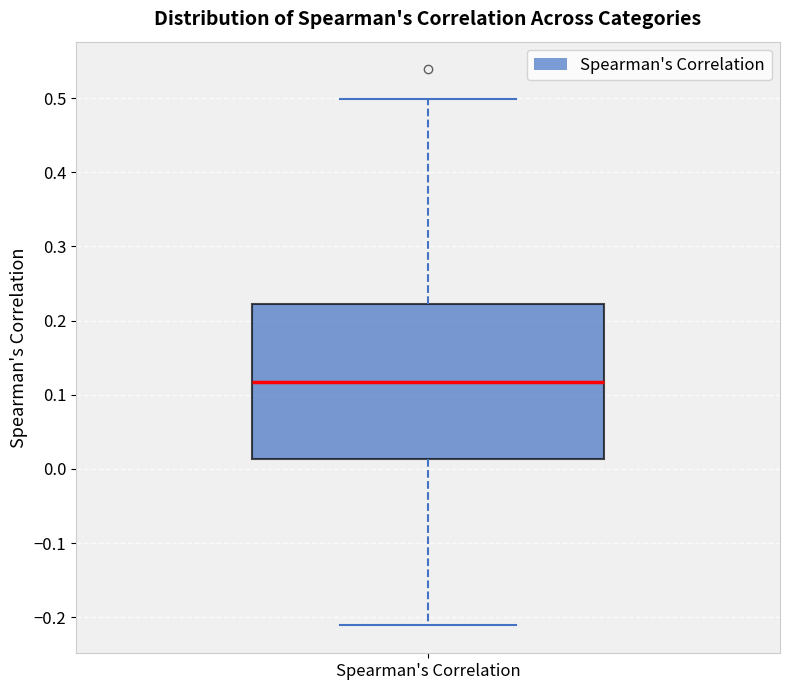

Transcribe this box plot: give where the median line is, the range the box spans, and where the two whiskers end, as read against the y-axis. The values are not printed on the chart, so give them approximately, as read against the axis.

median 0.12, box 0.01 to 0.22, whiskers -0.21 to 0.50